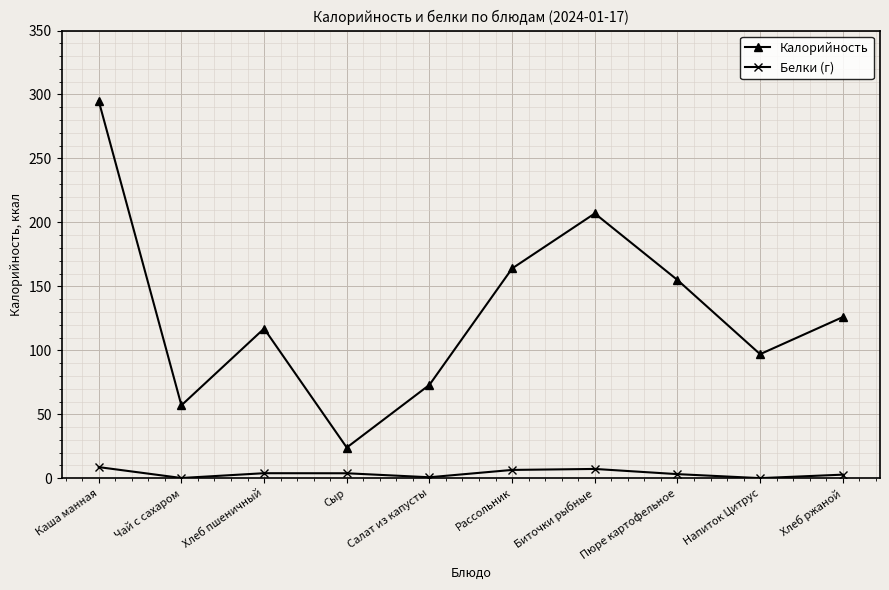

Which category has the lowest value in the Калорийность series?

Сыр